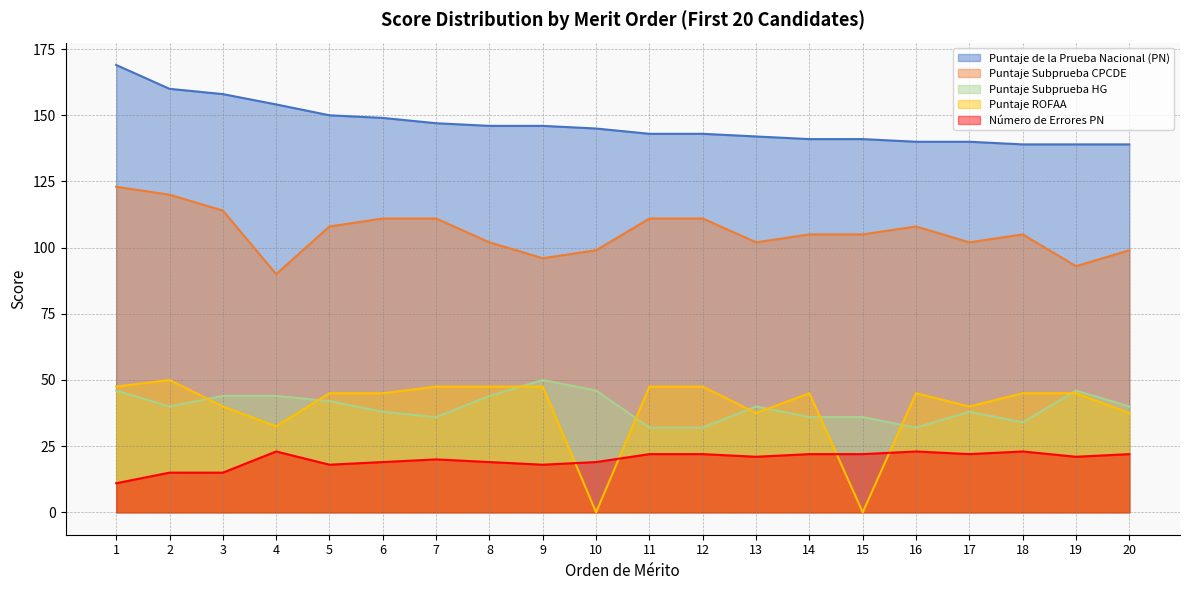

What is the total value across all series at 1?

396.5